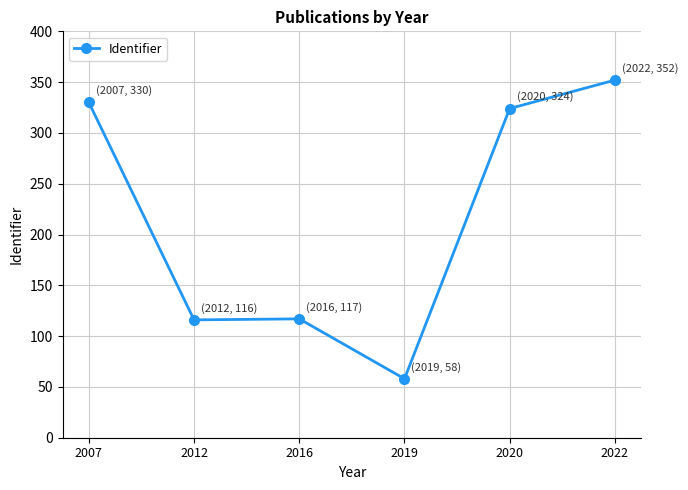

How many distinct data groups are displayed?

1